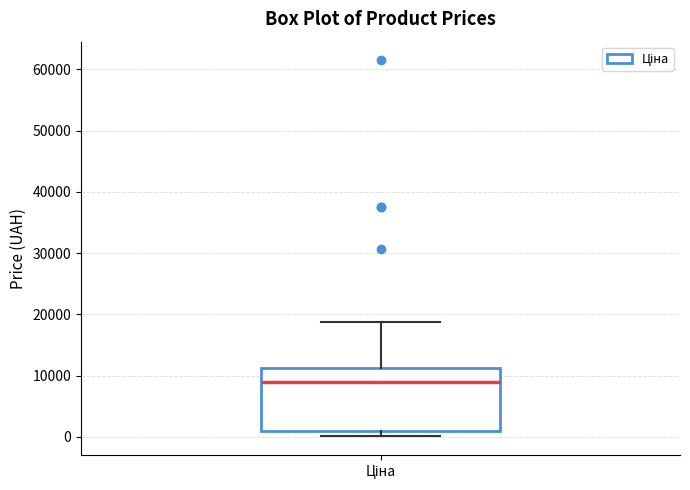

Transcribe this box plot: give where the median line is, the range the box spans, and where the two whiskers end, as read against the y-axis. The values are not printed on the chart, so give them approximately, as read against the axis.

median 9000, box 1000 to 11000, whiskers 0 to 19000